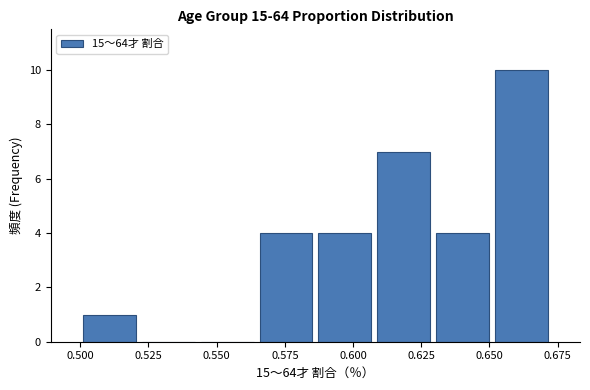

What is the height of the bar covering 0.630 to 0.650 on the x-axis? Neither the bar edges nor the heights are printed on the chart, so give them approximately, as read against the axes.

4